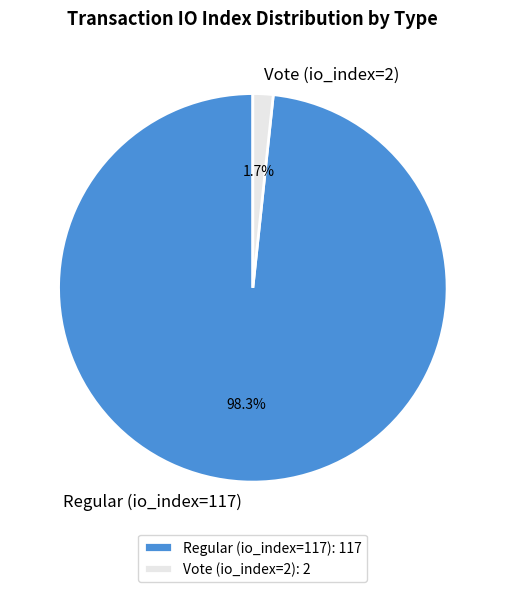

What is the smallest slice in the pie chart?

Vote (io_index=2)